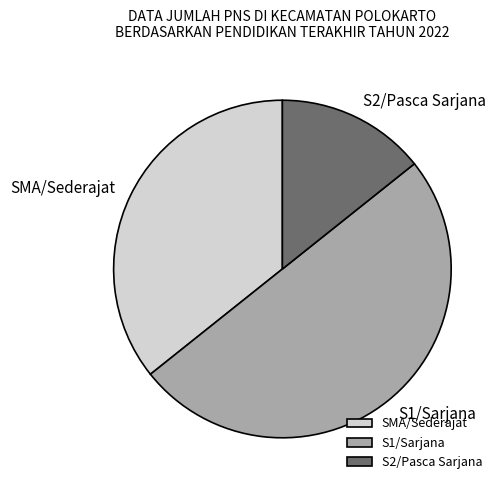

How many segments does this pie chart have?

3